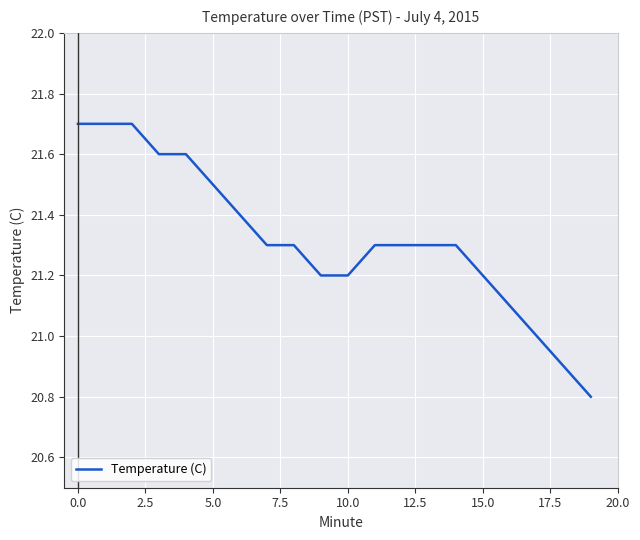

Reading left to right, what are all the values shown in this chart?

21.7	21.7	21.7	21.6	21.6	21.5	21.4	21.3	21.3	21.2	21.2	21.3	21.3	21.3	21.3	21.2	21.1	21.0	20.9	20.8